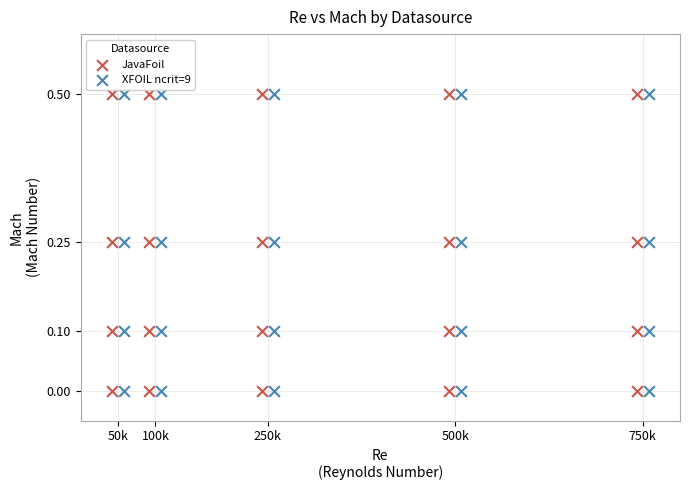

What are all the series names shown in the legend?

JavaFoil, XFOIL ncrit=9